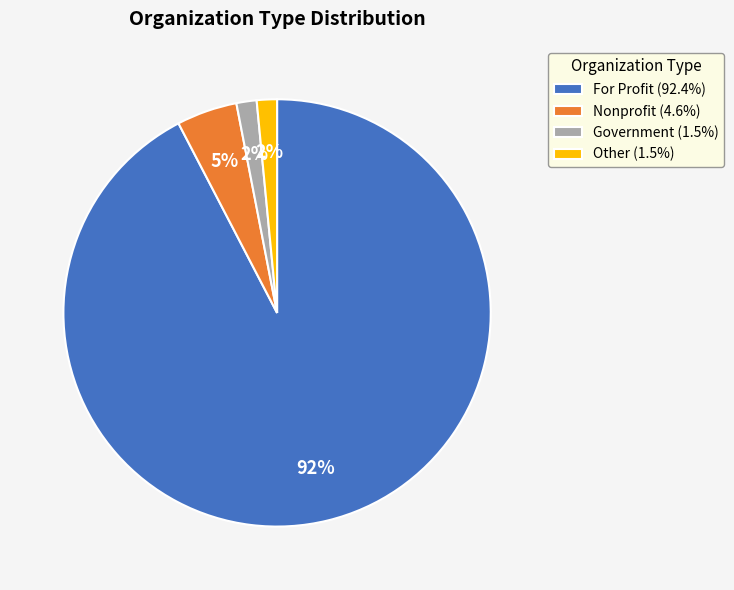

Which slice is the largest?

For Profit